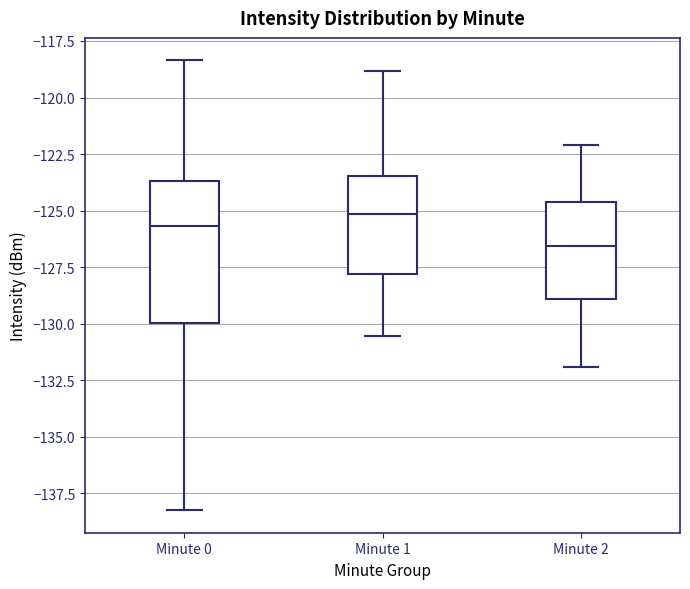

Reading left to right, transcribe this box plot: for each box, give where its median line is, the range the box spans, and where its two whiskers end, as read against the y-axis. The values are not printed on the chart, so give them approximately, as read against the axis.

Minute 0: median -125.5, box -130.0 to -123.5, whiskers -138.0 to -118.5
Minute 1: median -125.0, box -128.0 to -123.5, whiskers -130.5 to -119.0
Minute 2: median -126.5, box -129.0 to -124.5, whiskers -132.0 to -122.0